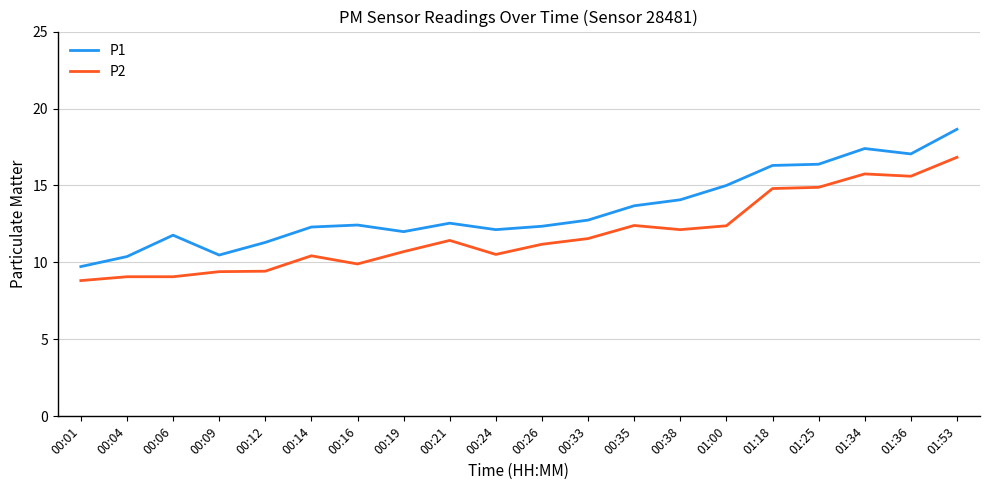

What position from the right is 01:36?

2